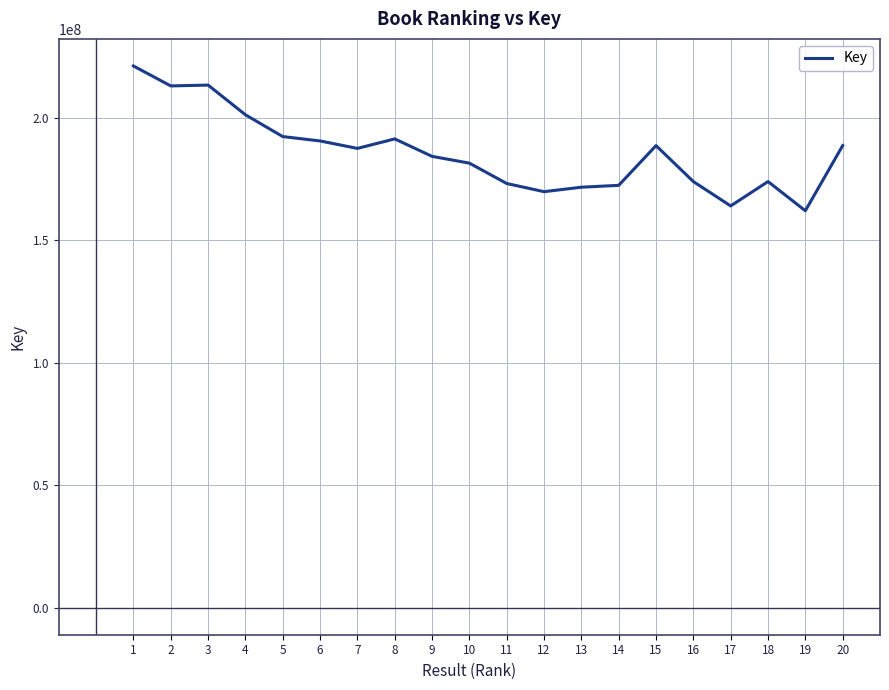

What is the minimum value shown in the chart?

161975720